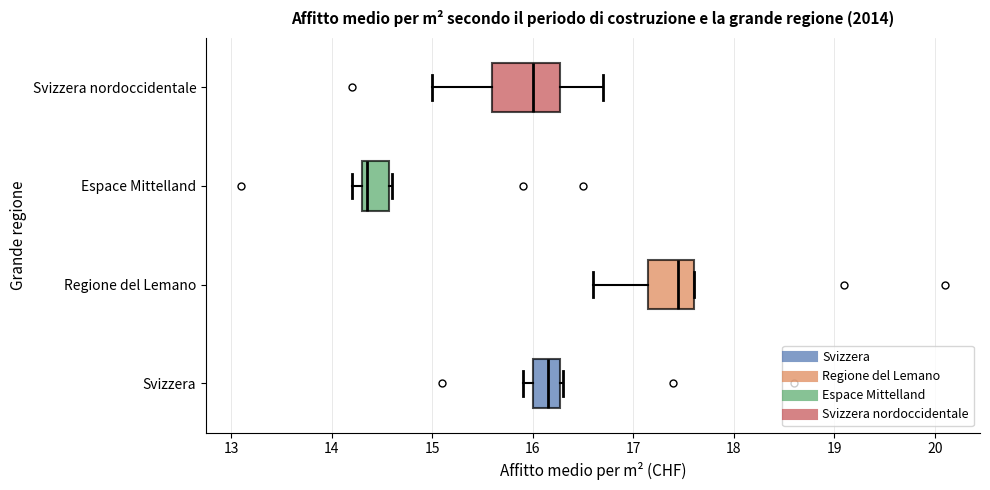

Where is the left edge of the box for Svizzera on the x-axis? The values are not printed on the chart, so give them approximately, as read against the axis.

16.0